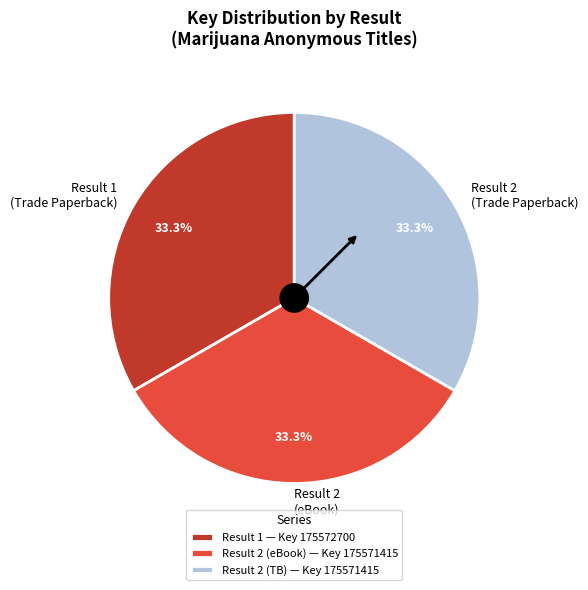

Combined, what portion of the pie is Result 1 (Trade Paperback) and Result 2 (eBook)?

66.7%